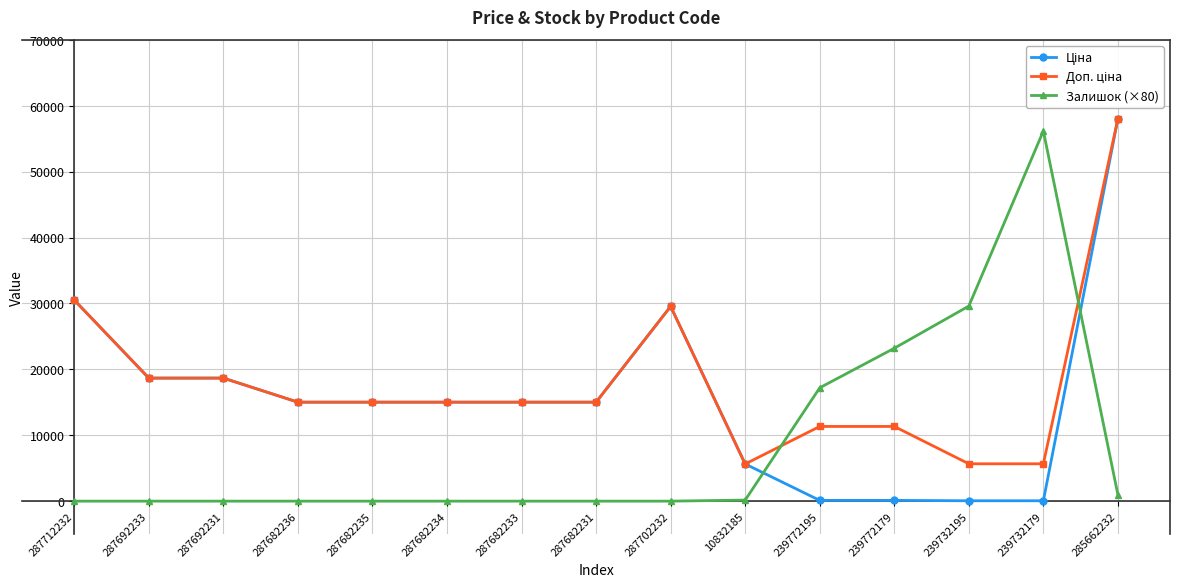

The value of Залишок (×80) at 287692231 is 0.0. True or false?

True